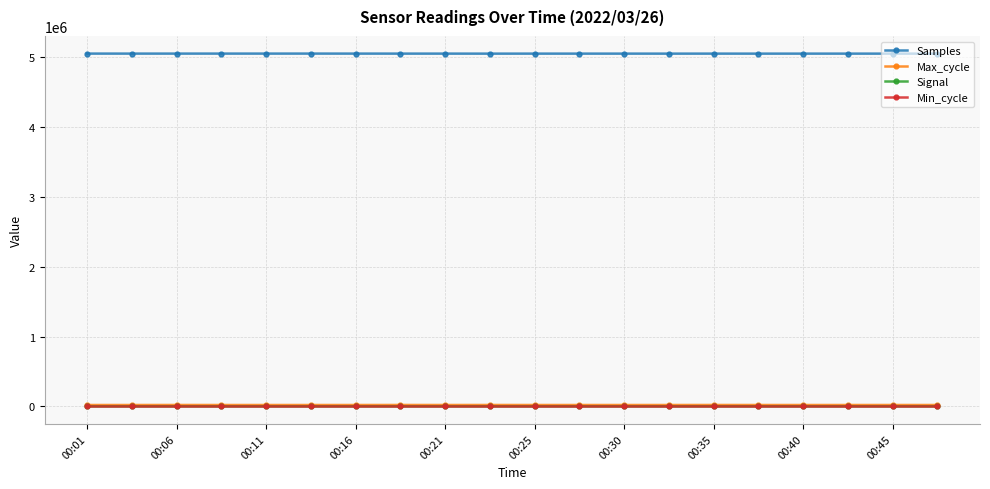

What are all the series names shown in the legend?

Samples, Max_cycle, Signal, Min_cycle